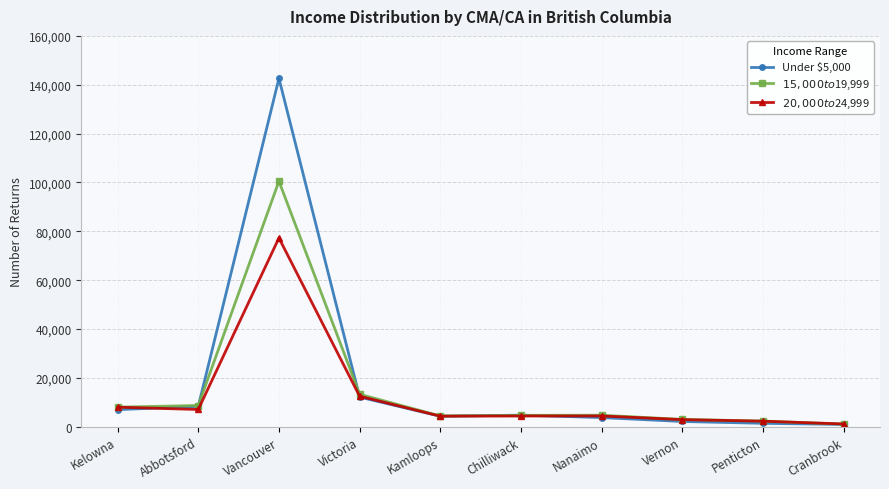

What is the label of the 10th point from the left?

Cranbrook